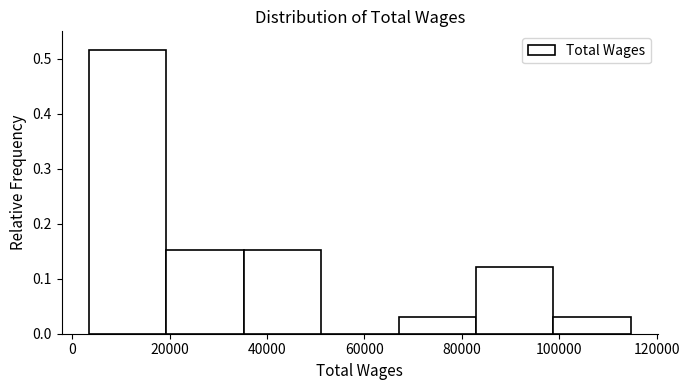

Which range on the x-axis has the tallest bar?

4000 to 20000